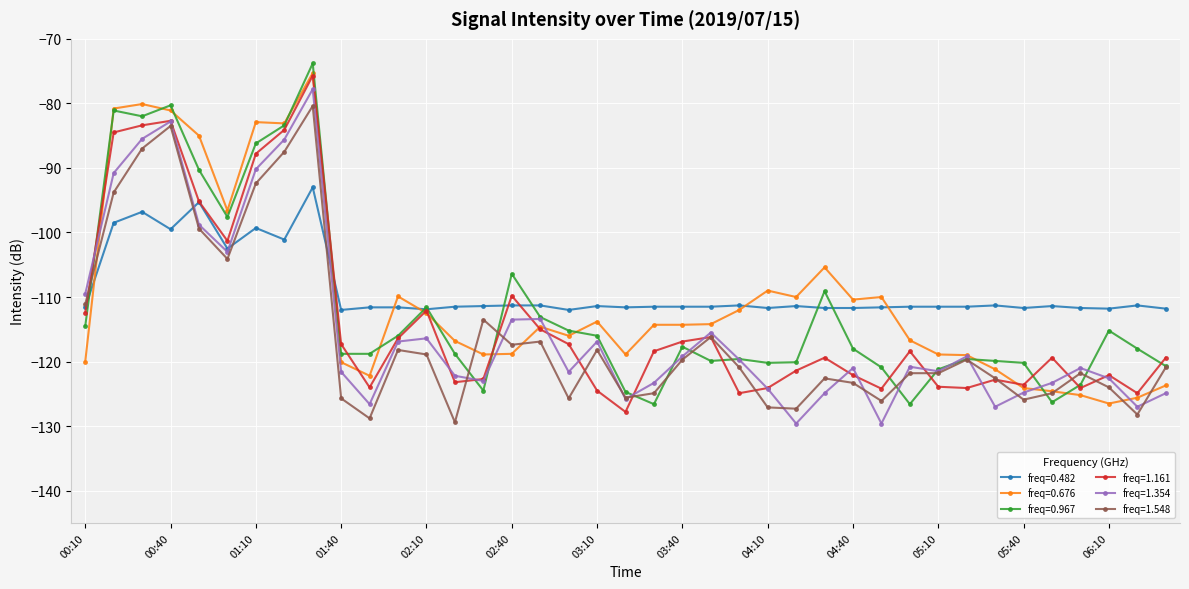

What are all the series names shown in the legend?

freq=0.482, freq=0.676, freq=0.967, freq=1.161, freq=1.354, freq=1.548